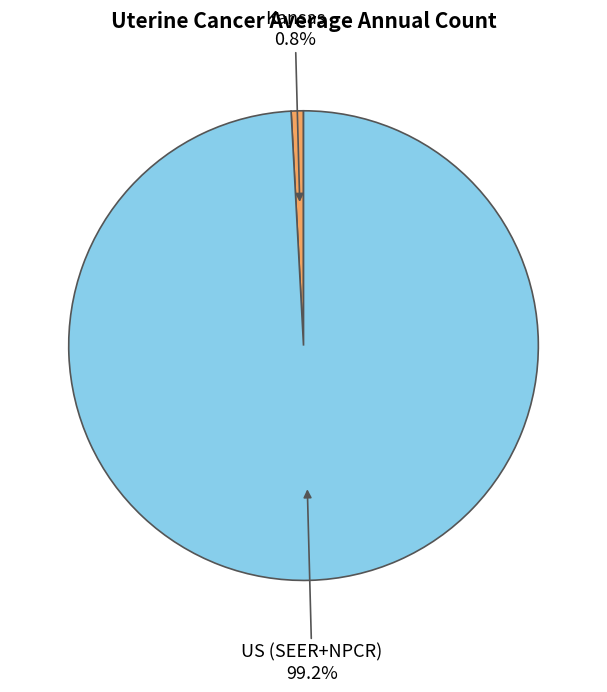

What is the total percentage of Kansas and US (SEER+NPCR)?

100.0%